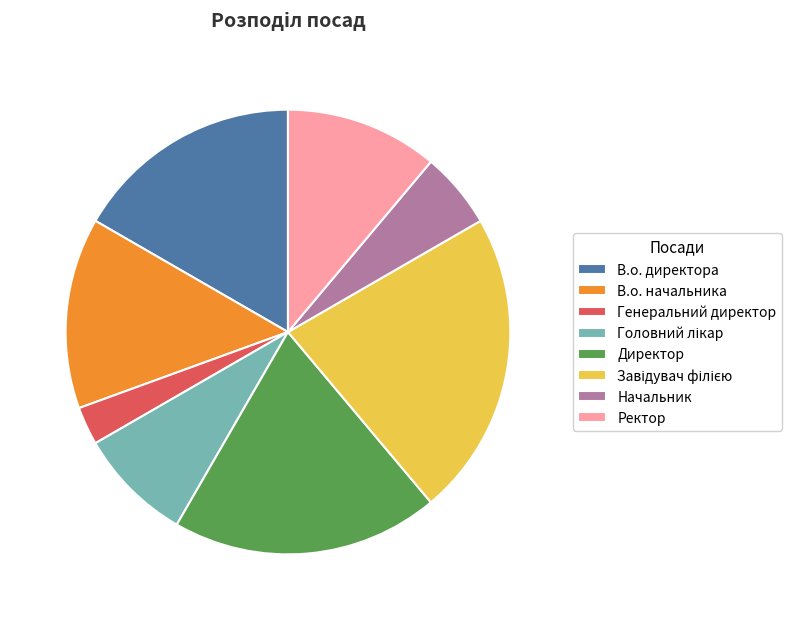

What is the ratio of the value at Ректор to the value at Директор?

0.6